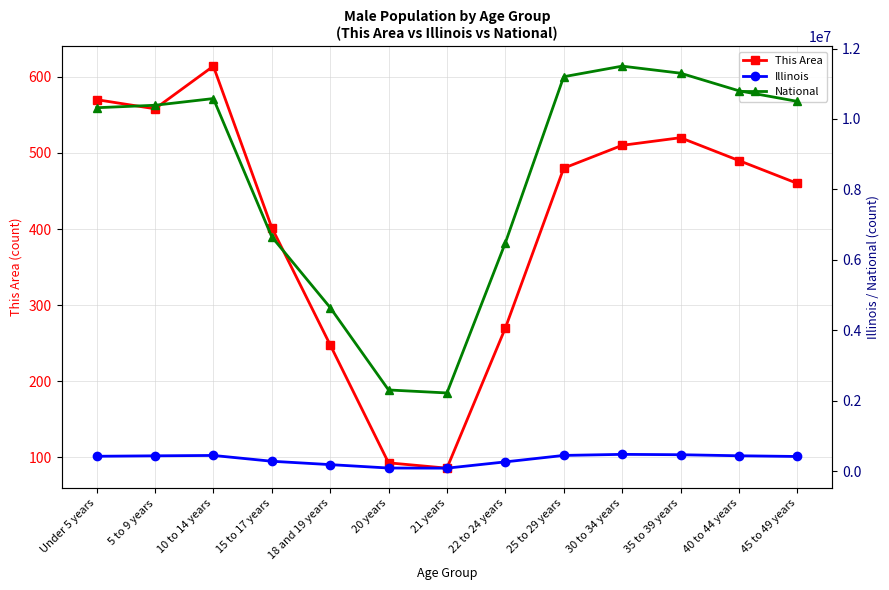

Where is the first local maximum for National?

10 to 14 years